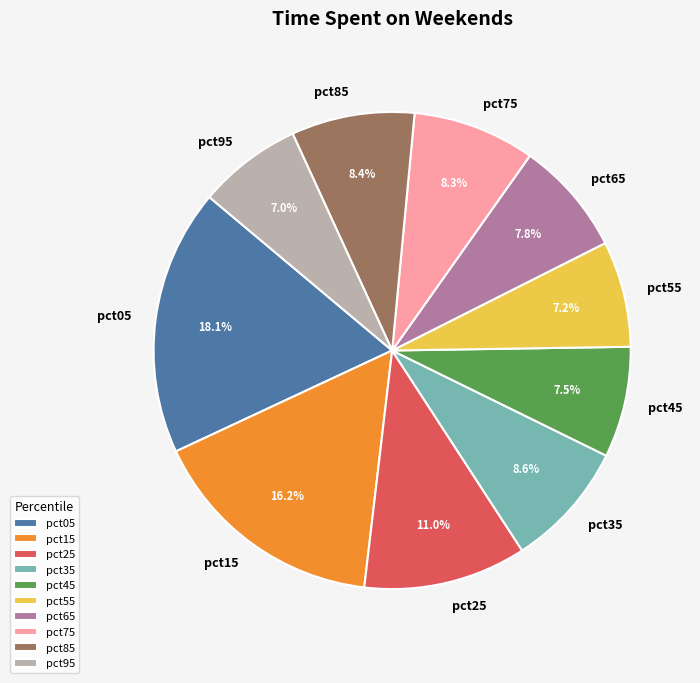

The pct15 slice represents 8% of the pie. True or false?

False